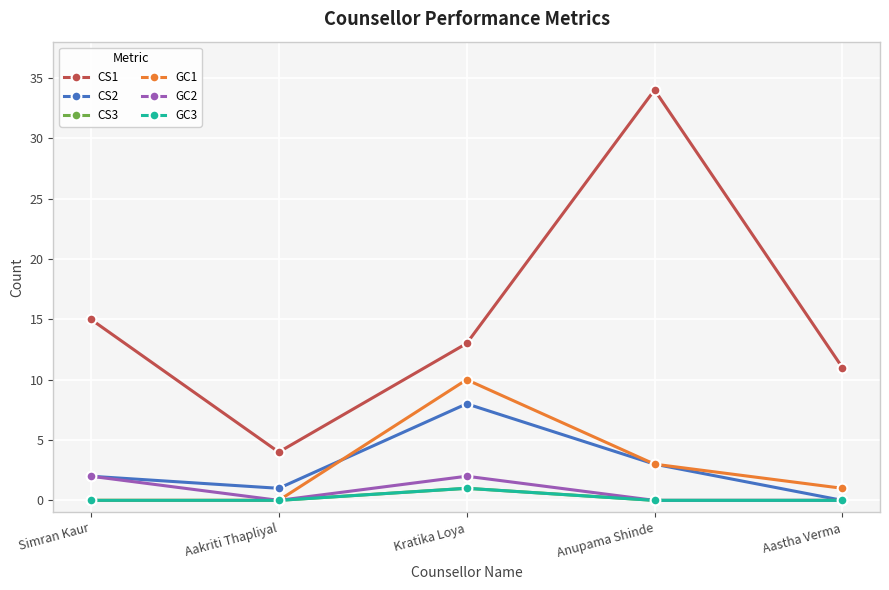

Does the chart display data point markers on the line(s)?

Yes